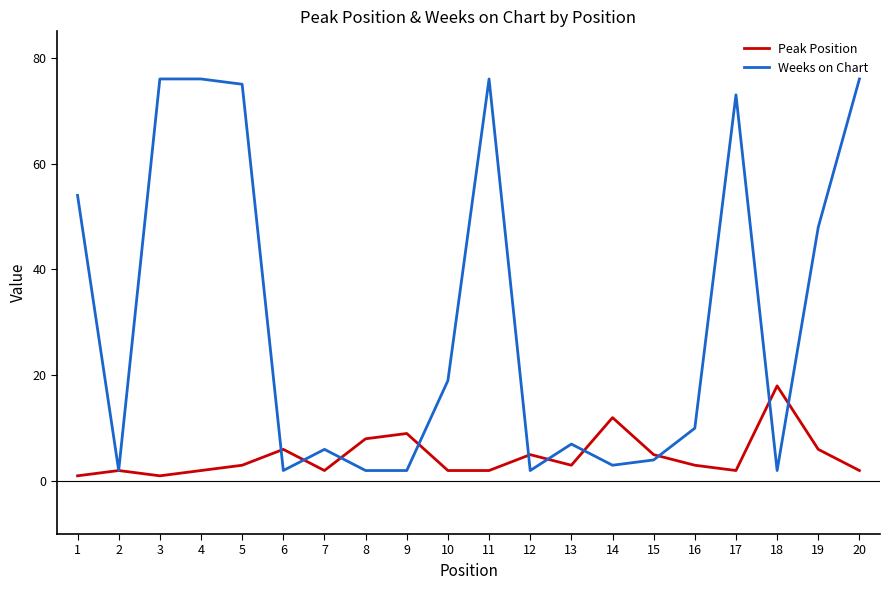

List the series in order of their peak value, highest first.

Weeks on Chart, Peak Position